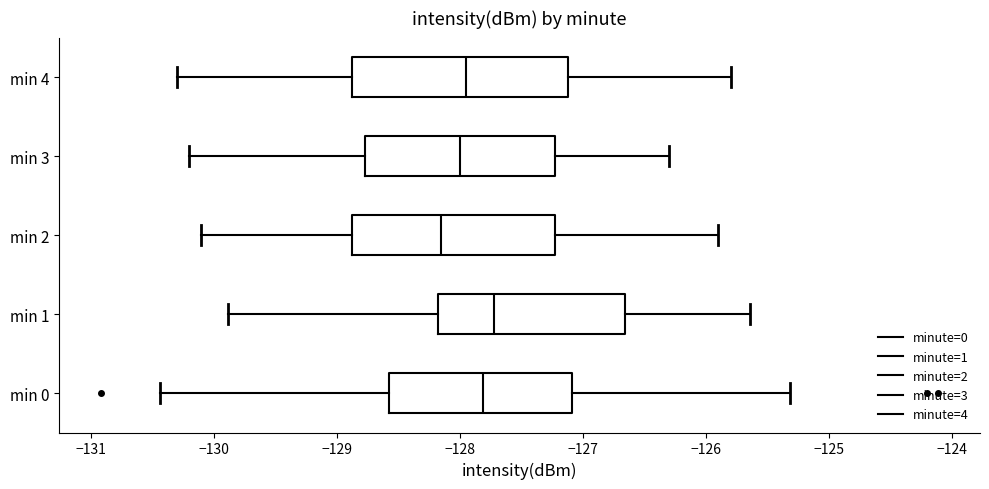

Where does the left whisker of the box for min 2 end on the x-axis? The values are not printed on the chart, so give them approximately, as read against the axis.

-130.1